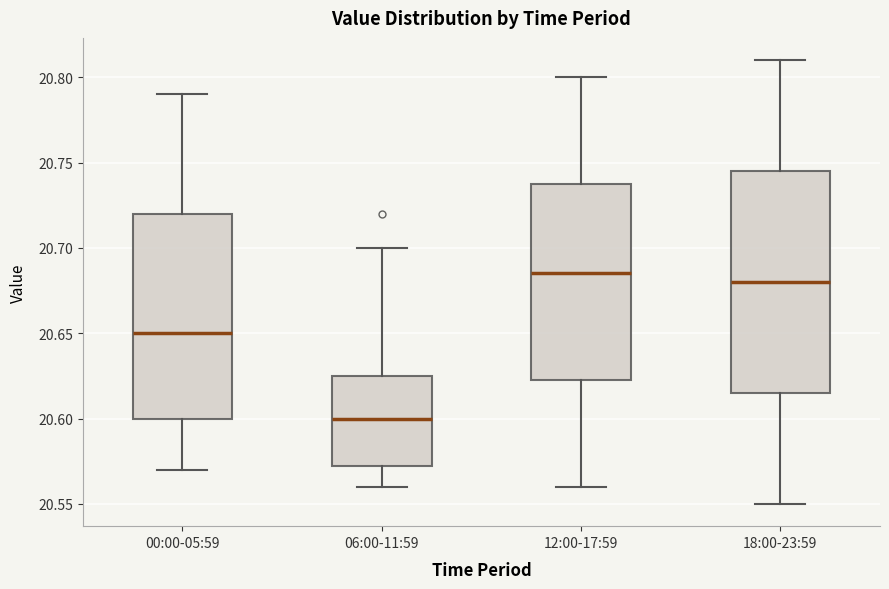

Where does the median line of the box for 00:00-05:59 sit on the y-axis? The values are not printed on the chart, so give them approximately, as read against the axis.

20.650